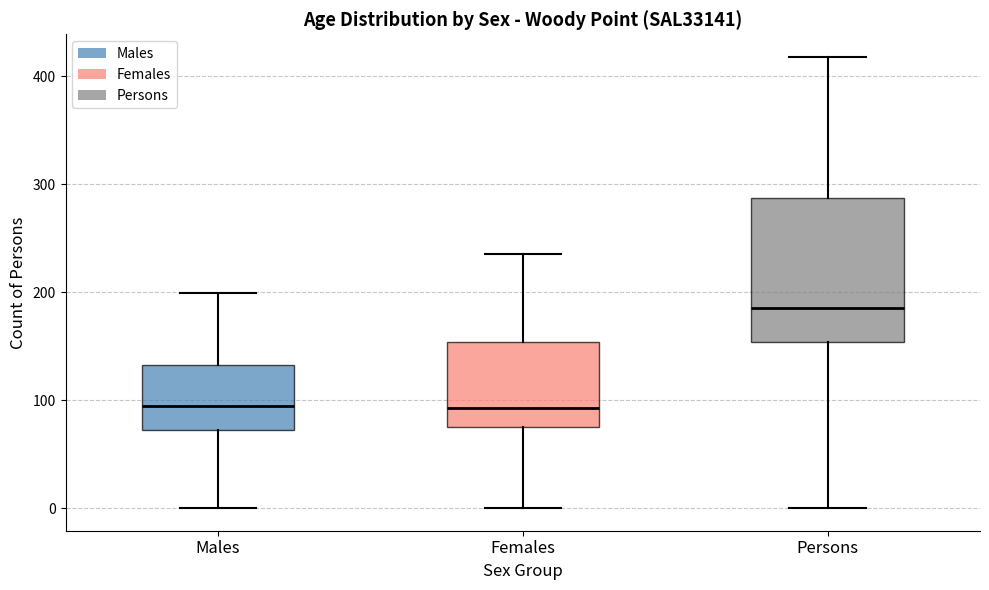

Reading left to right, transcribe this box plot: for each box, give where its median line is, the range the box spans, and where its two whiskers end, as read against the y-axis. The values are not printed on the chart, so give them approximately, as read against the axis.

Males: median 100, box 70 to 130, whiskers 0 to 200
Females: median 90, box 80 to 150, whiskers 0 to 240
Persons: median 190, box 150 to 290, whiskers 0 to 420